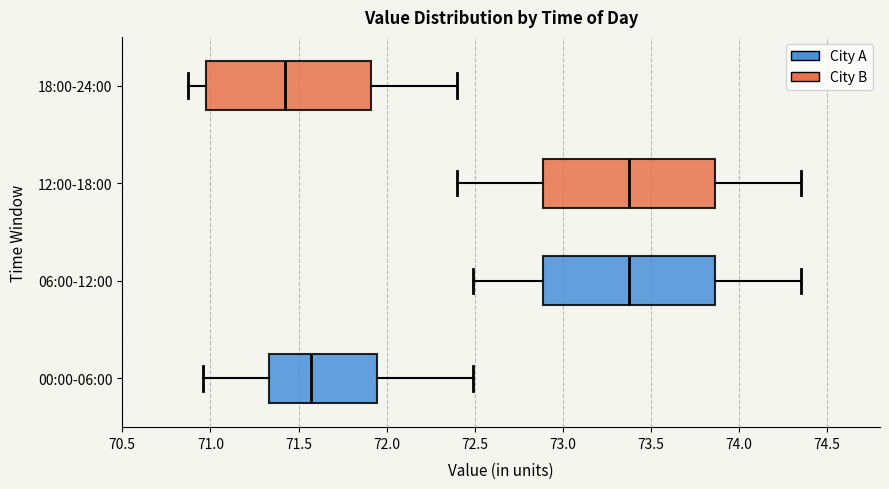

Where does the median line of the box for 00:00-06:00 sit on the x-axis? The values are not printed on the chart, so give them approximately, as read against the axis.

71.55